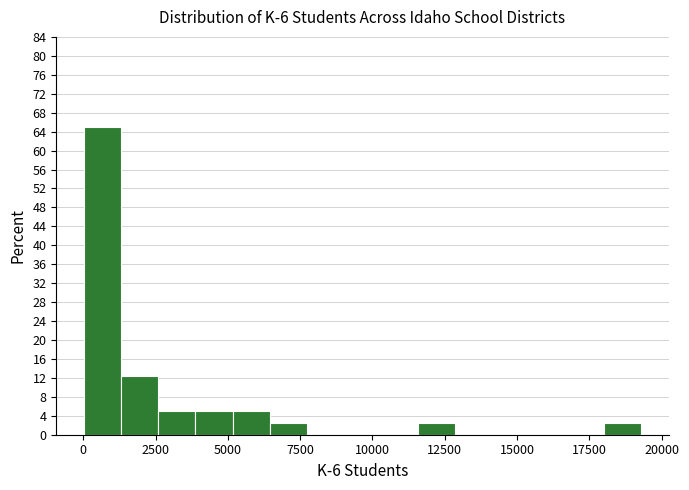

Around what value on the x-axis is the tallest bar? Give the approximate position of its centre, as read against the axis.

500